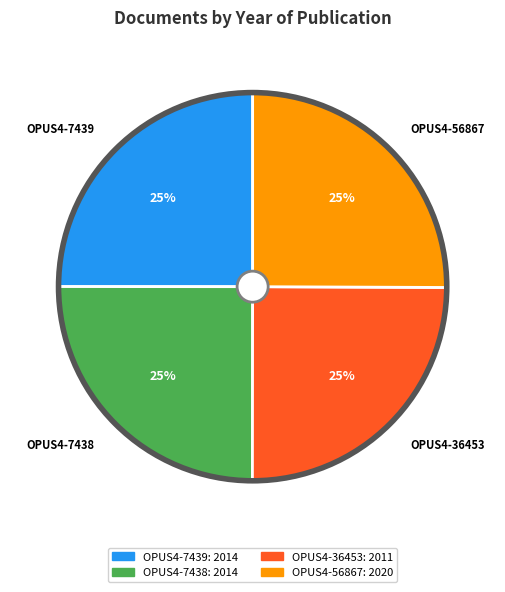

How many segments does this pie chart have?

4